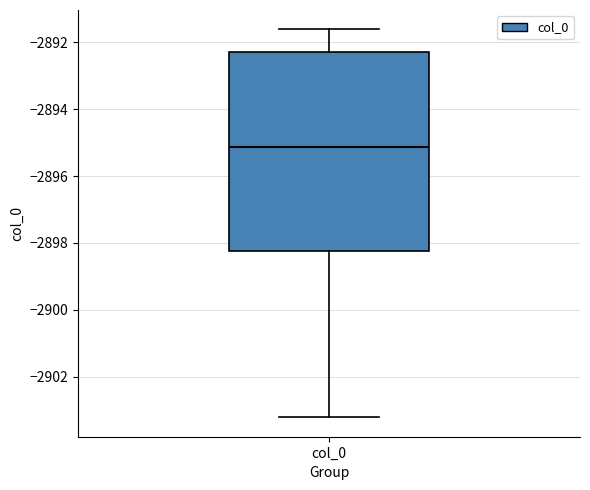

Read this box plot against the y-axis: the position of the median line, the range covered by the box, and the ends of both whiskers. The values are not printed on the chart, so give them approximately, as read against the axis.

median -2895.2, box -2898.2 to -2892.4, whiskers -2903.2 to -2891.6